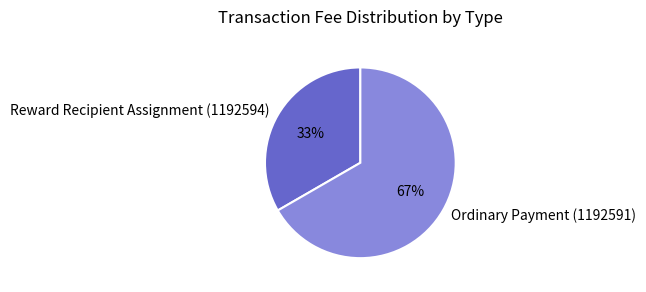

How many slices are in this pie chart?

2